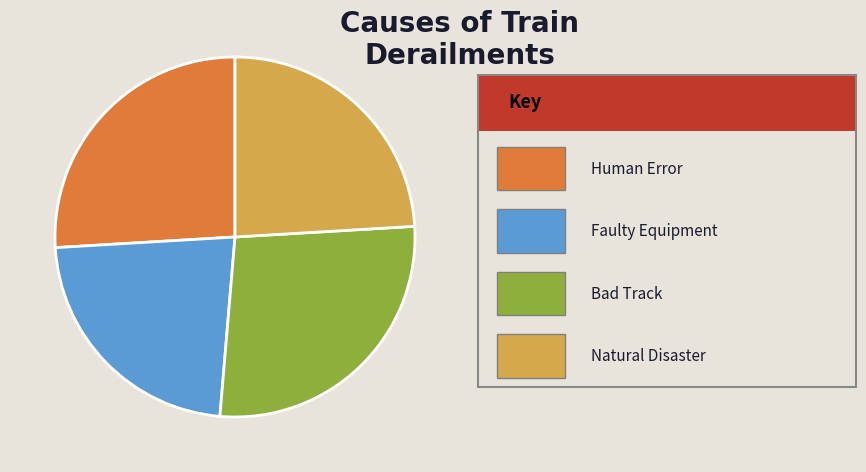

Is there any slice that represents more than half of the pie?

No